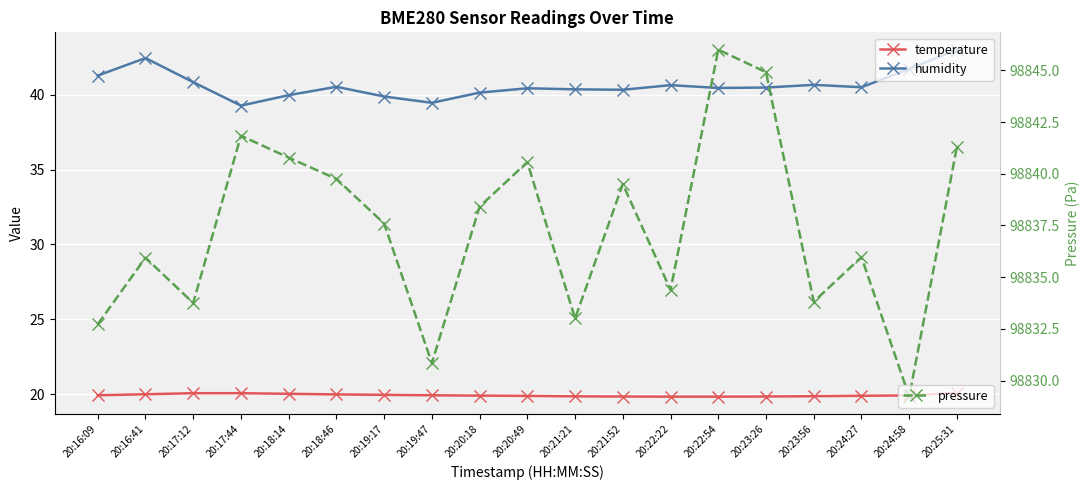

What position from the right is 20:17:44?

16